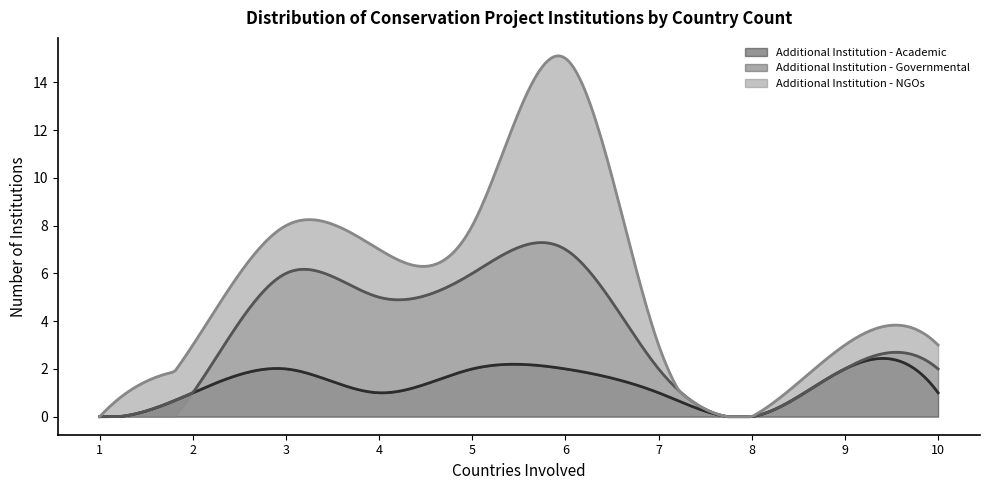

How many distinct data groups are displayed?

3